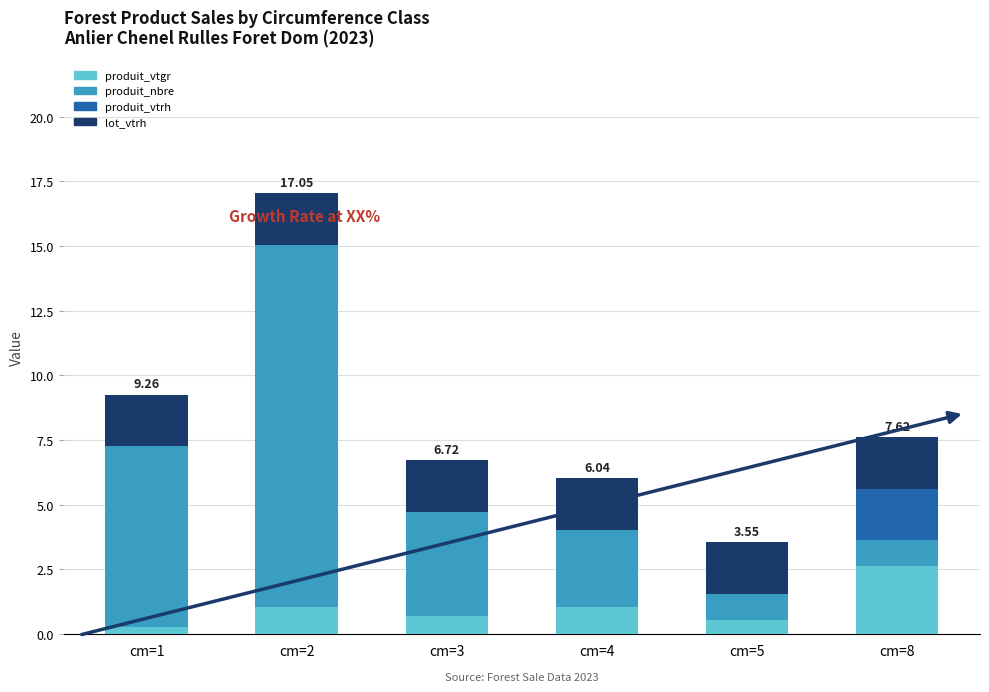

Are the bars horizontal?

No